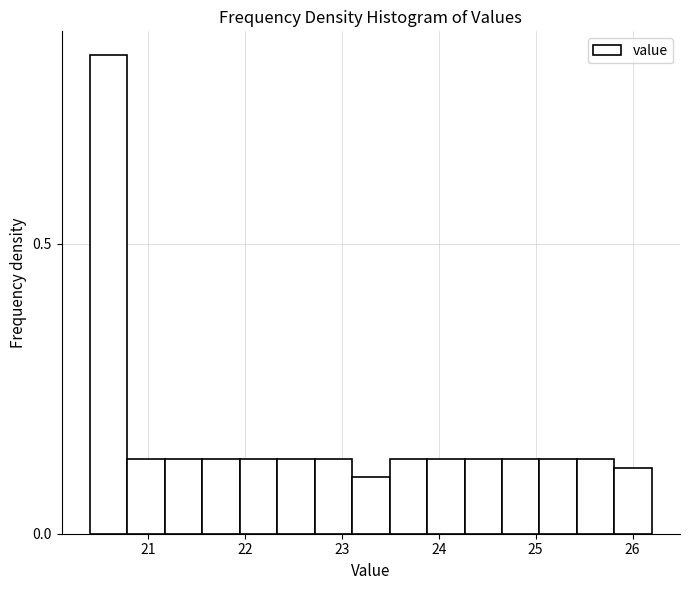

Around what value on the x-axis is the tallest bar? Give the approximate position of its centre, as read against the axis.

20.6